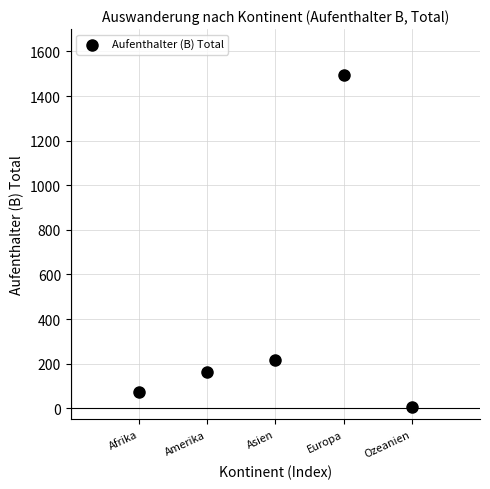

What is the average Y value?

392